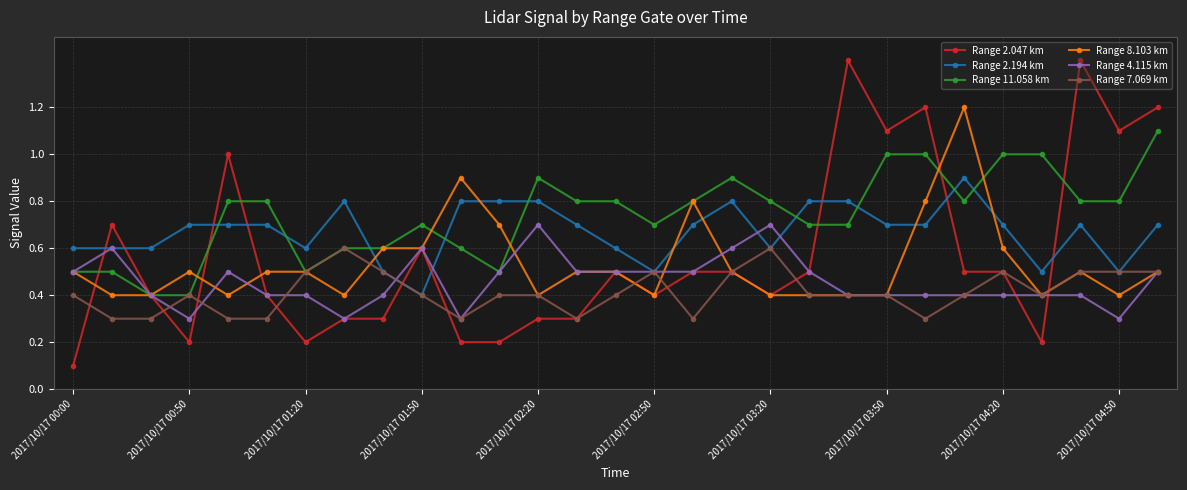

What are all the series names shown in the legend?

Range 2.047 km, Range 2.194 km, Range 11.058 km, Range 8.103 km, Range 4.115 km, Range 7.069 km